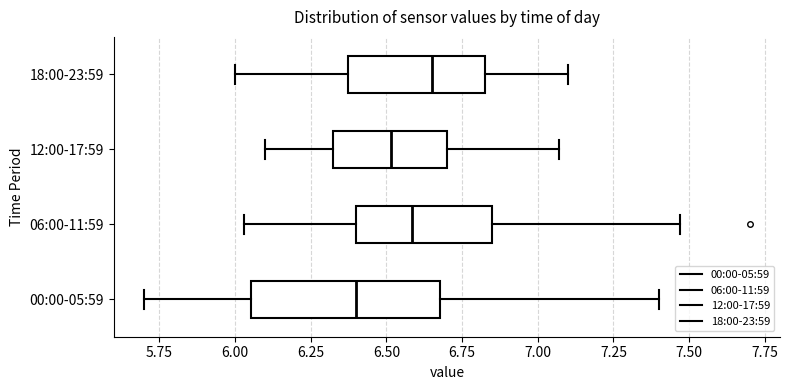

Where does the left whisker of the box for 12:00-17:59 end on the x-axis? The values are not printed on the chart, so give them approximately, as read against the axis.

6.10